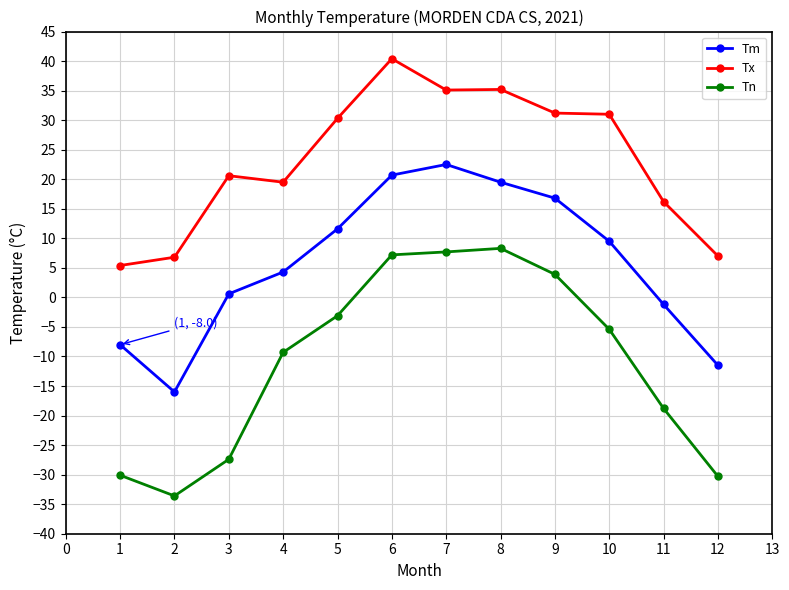

Rank the series by their average value, from lowest to highest.

Tn, Tm, Tx